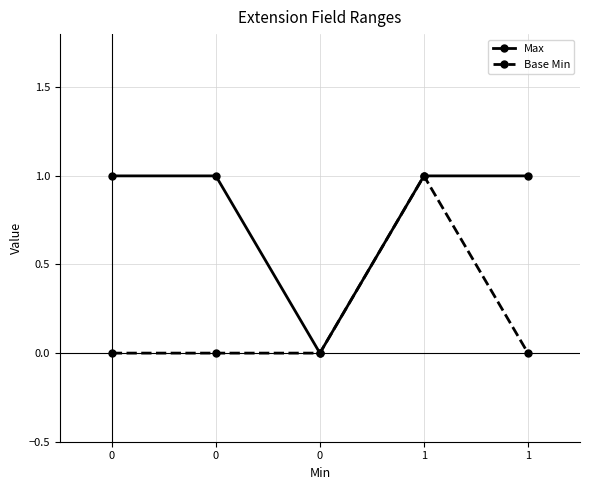

At 1, list the series in order from largest to smallest.

Max, Base Min